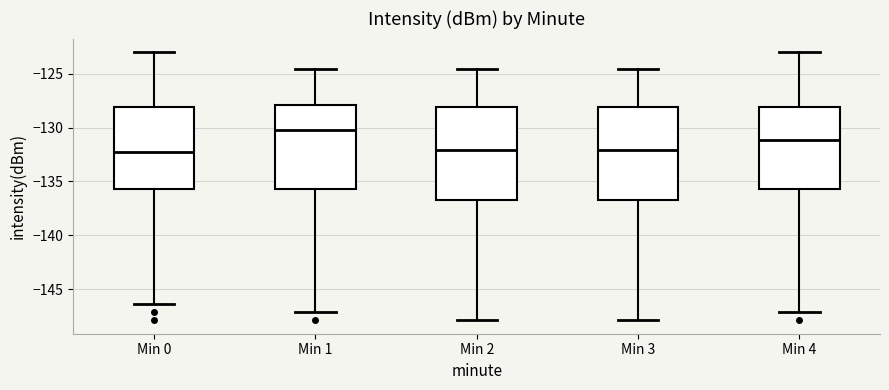

Reading left to right, read every box against the y-axis: the position of its median line, the range the box covers, and the ends of its whiskers. The values are not printed on the chart, so give them approximately, as read against the axis.

Min 0: median -132.5, box -135.5 to -128.0, whiskers -146.5 to -123.0
Min 1: median -130.5, box -135.5 to -128.0, whiskers -147.0 to -124.5
Min 2: median -132.0, box -137.0 to -128.0, whiskers -148.0 to -124.5
Min 3: median -132.0, box -137.0 to -128.0, whiskers -148.0 to -124.5
Min 4: median -131.0, box -135.5 to -128.0, whiskers -147.0 to -123.0